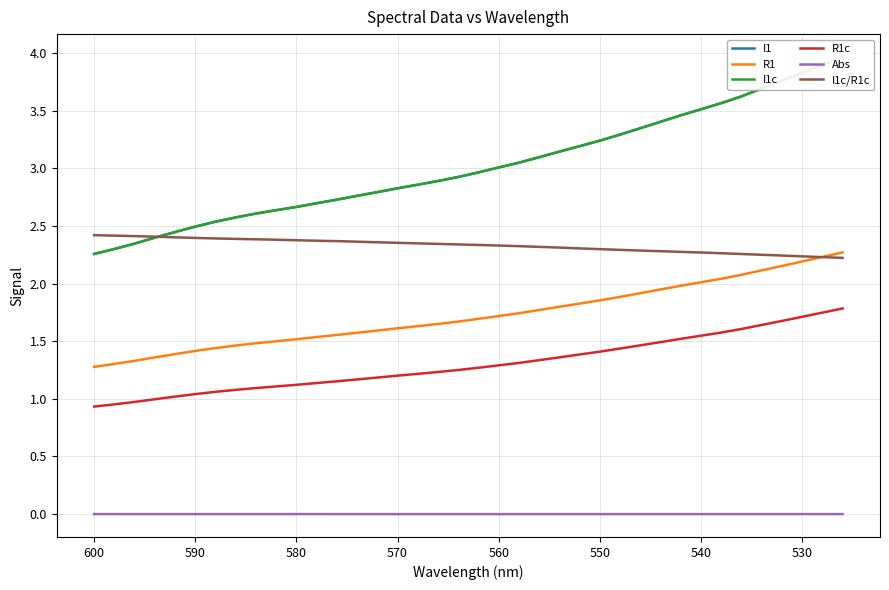

Reading left to right, transcribe all the data shown in this chart.

I1: 2.3	2.3	2.3	2.4	2.4	2.5	2.5	2.6	2.6	2.6	2.7	2.7	2.7	2.8	2.8	2.8	2.9	2.9	2.9	3.0	3.0	3.0	3.1	3.1	3.2	3.2	3.3	3.3	3.4	3.5	3.5	3.6	3.6	3.7	3.8	3.8	3.9	4.0
R1: 1.3	1.3	1.3	1.4	1.4	1.4	1.4	1.5	1.5	1.5	1.5	1.5	1.6	1.6	1.6	1.6	1.6	1.6	1.7	1.7	1.7	1.7	1.8	1.8	1.8	1.9	1.9	1.9	1.9	2.0	2.0	2.0	2.1	2.1	2.2	2.2	2.2	2.3
I1c: 2.3	2.3	2.3	2.4	2.4	2.5	2.5	2.6	2.6	2.6	2.7	2.7	2.7	2.8	2.8	2.8	2.9	2.9	2.9	3.0	3.0	3.0	3.1	3.1	3.2	3.2	3.3	3.3	3.4	3.5	3.5	3.6	3.6	3.7	3.8	3.8	3.9	4.0
R1c: 0.9	1.0	1.0	1.0	1.0	1.0	1.1	1.1	1.1	1.1	1.1	1.1	1.2	1.2	1.2	1.2	1.2	1.2	1.3	1.3	1.3	1.3	1.3	1.4	1.4	1.4	1.4	1.5	1.5	1.5	1.5	1.6	1.6	1.6	1.7	1.7	1.7	1.8
Abs: -0.0	-0.0	-0.0	-0.0	-0.0	-0.0	-0.0	-0.0	-0.0	-0.0	-0.0	-0.0	-0.0	-0.0	-0.0	-0.0	-0.0	-0.0	-0.0	-0.0	-0.0	-0.0	-0.0	-0.0	-0.0	-0.0	-0.0	-0.0	-0.0	-0.0	-0.0	-0.0	-0.0	-0.0	-0.0	-0.0	-0.0	-0.0
I1c/R1c: 2.4	2.4	2.4	2.4	2.4	2.4	2.4	2.4	2.4	2.4	2.4	2.4	2.4	2.4	2.4	2.4	2.3	2.3	2.3	2.3	2.3	2.3	2.3	2.3	2.3	2.3	2.3	2.3	2.3	2.3	2.3	2.3	2.3	2.3	2.2	2.2	2.2	2.2